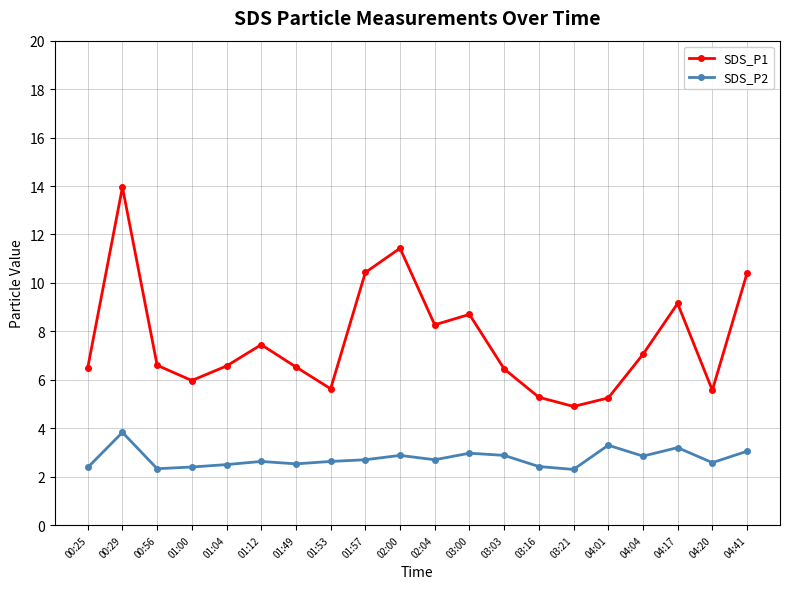

What is the label of the 4th point from the right?

04:04